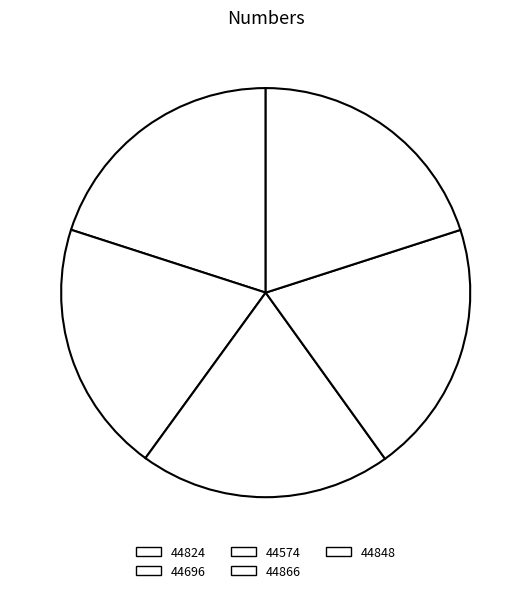

True or false: 44824 accounts for 34% of the total.

False